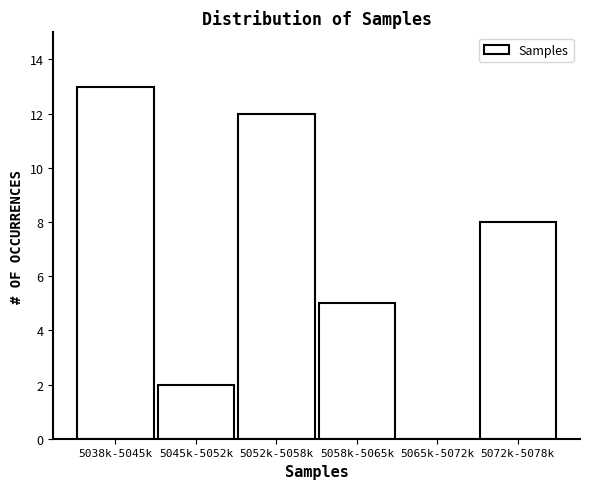

Reading left to right, list all the values displayed in this chart.

5038k-5045k=13	5045k-5052k=2	5052k-5058k=12	5058k-5065k=5	5065k-5072k=0	5072k-5078k=8